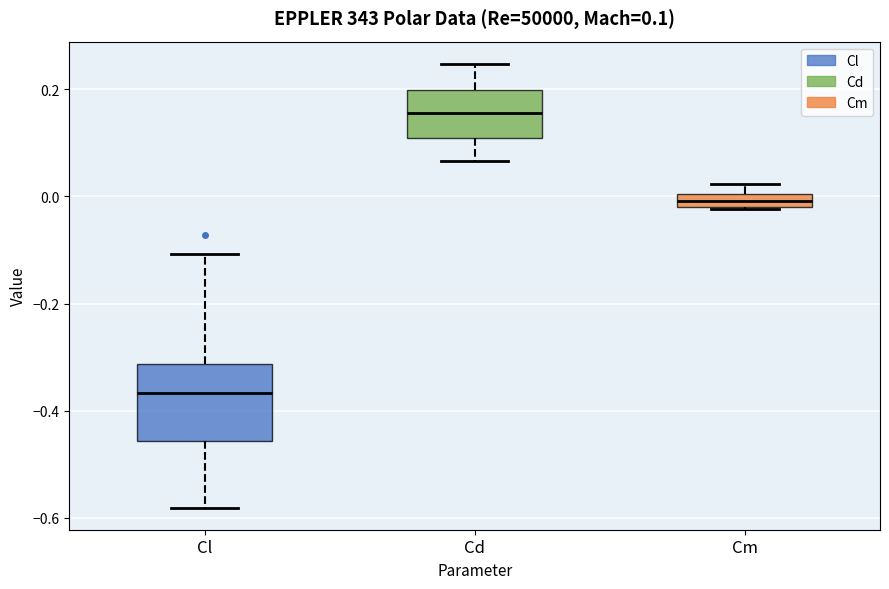

Which box's median line is the lowest?

Cl